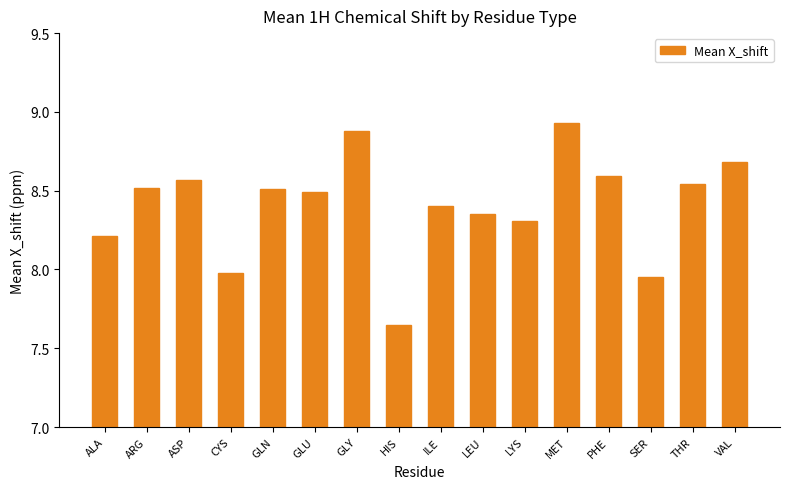

Which has a higher value, CYS or HIS?

CYS